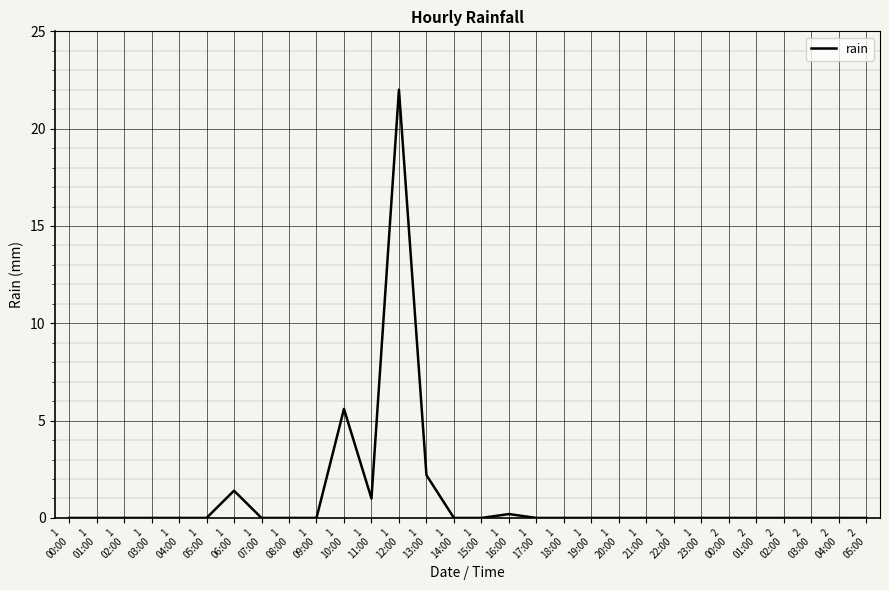

Reading left to right, what are all the values shown in this chart?

0.0	0.0	0.0	0.0	0.0	0.0	1.4	0.0	0.0	0.0	5.6	1.0	22.0	2.2	0.0	0.0	0.2	0.0	0.0	0.0	0.0	0.0	0.0	0.0	0.0	0.0	0.0	0.0	0.0	0.0